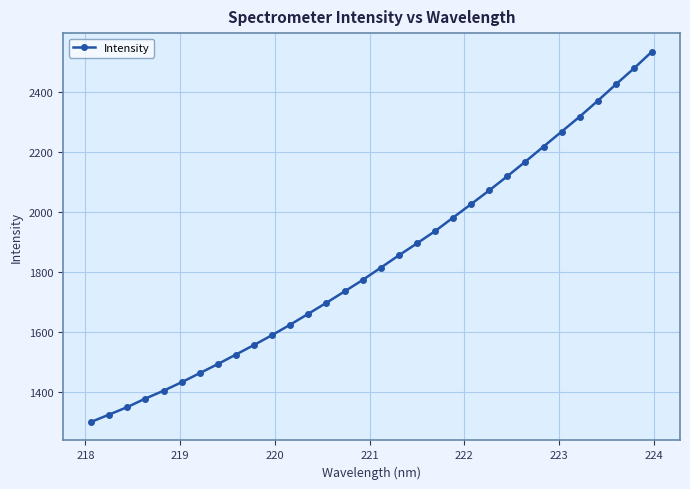

Count the number of data series in this chart.

1